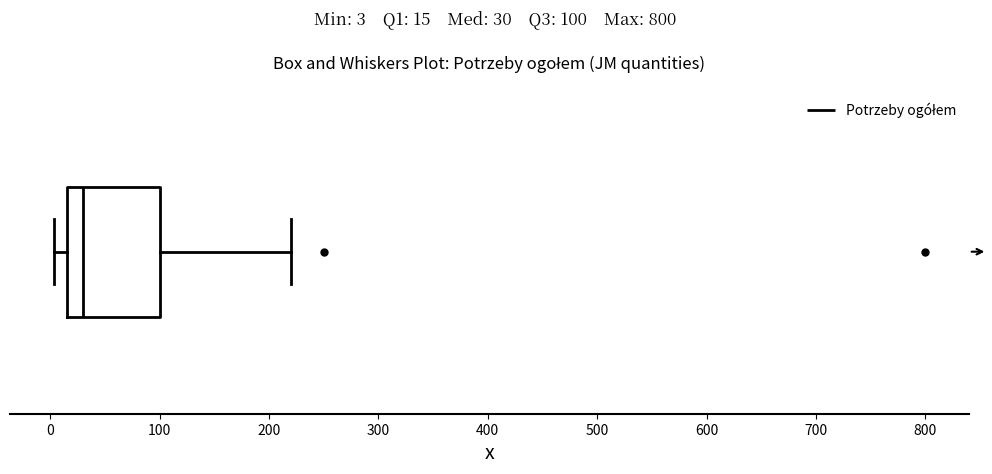

Where does the median line of the box sit on the x-axis? The values are not printed on the chart, so give them approximately, as read against the axis.

30